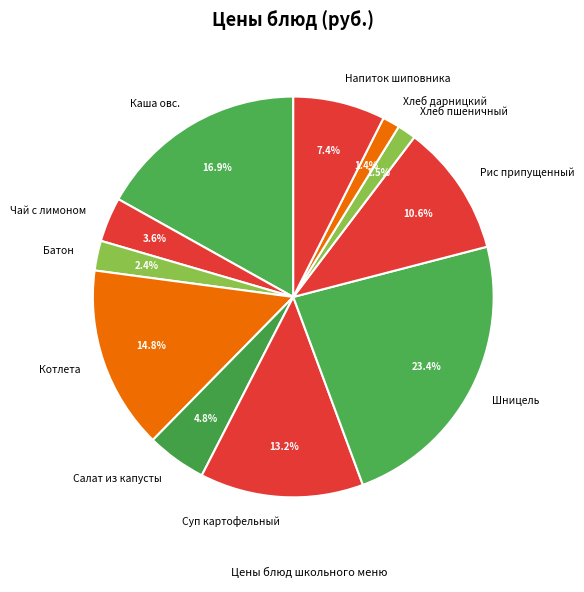

Combined, what portion of the pie is Хлеб дарницкий and Суп картофельный?

14.6%